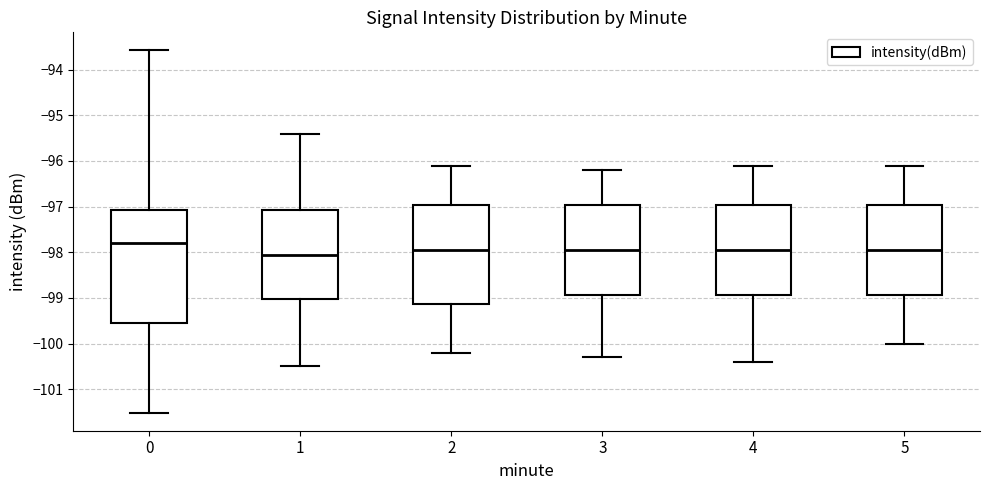

Where is the lower edge of the box at x = 4 on the y-axis? The values are not printed on the chart, so give them approximately, as read against the axis.

-98.9